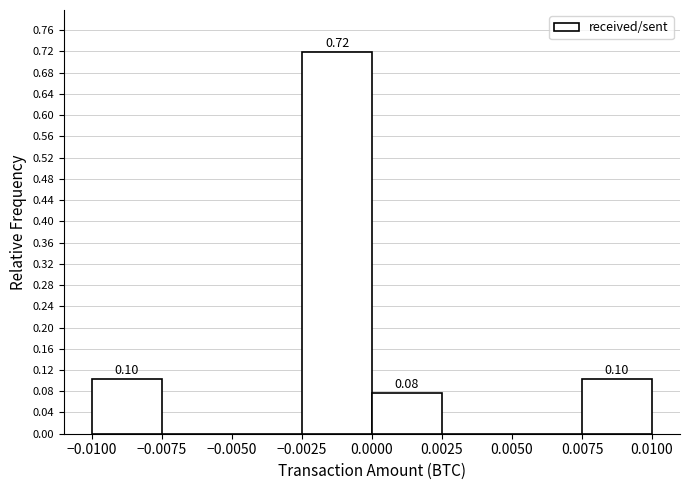

Which range on the x-axis has the tallest bar?

-0.0025 to 0.0000